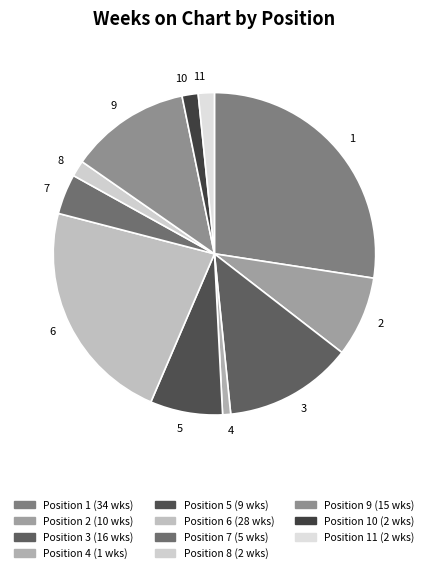

What is the largest slice in the pie chart?

1